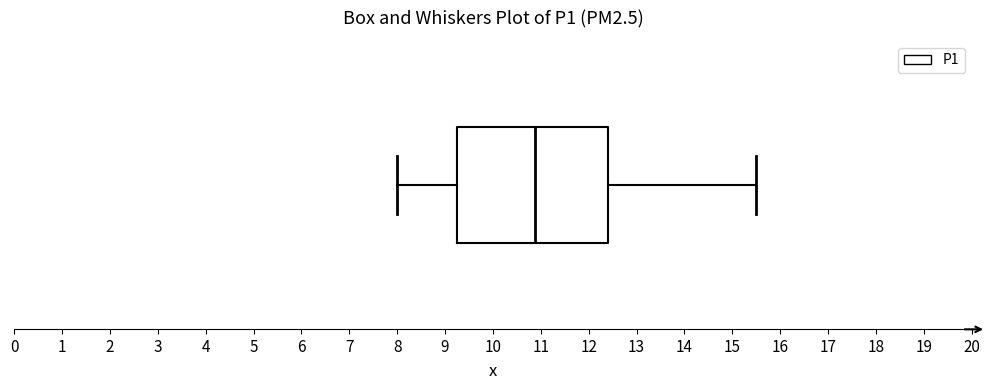

Read this box plot against the x-axis: the position of the median line, the range covered by the box, and the ends of both whiskers. The values are not printed on the chart, so give them approximately, as read against the axis.

median 10.9, box 9.3 to 12.4, whiskers 8.0 to 15.5